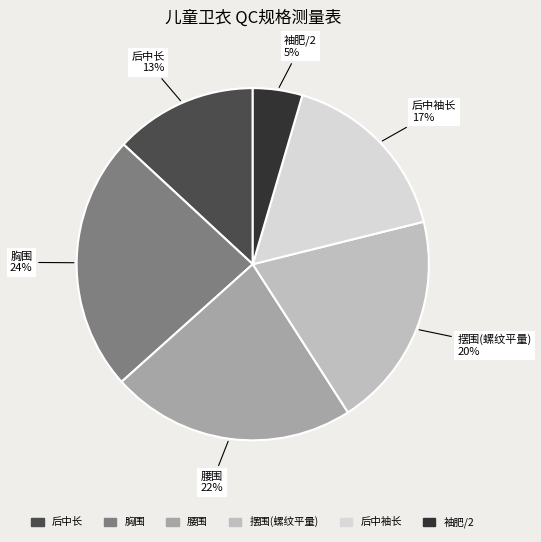

Between 胸围 and 摆围(螺纹平量), which is larger?

胸围